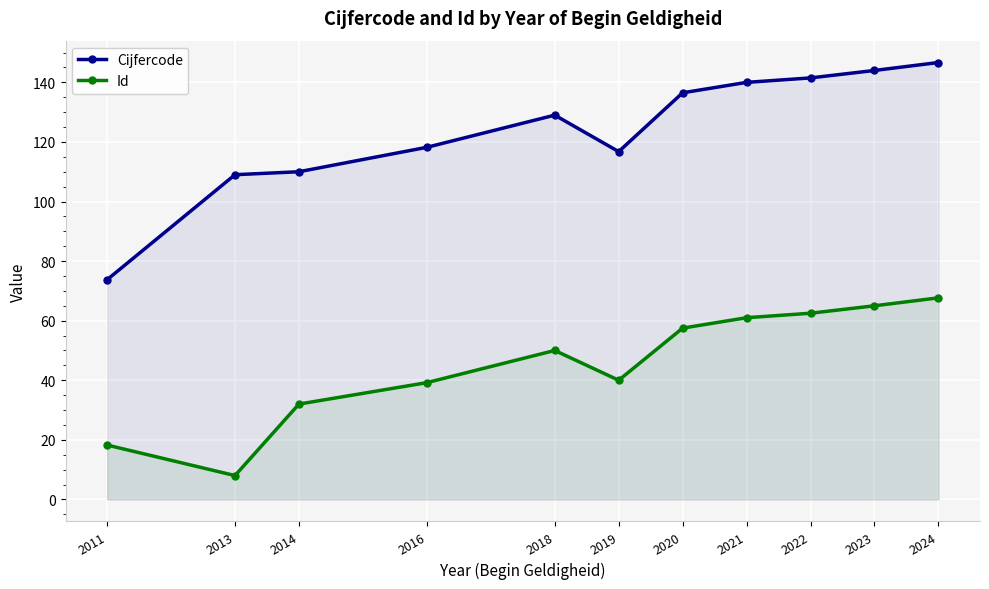

True or false: Cijfercode and Id cross at least once.

False